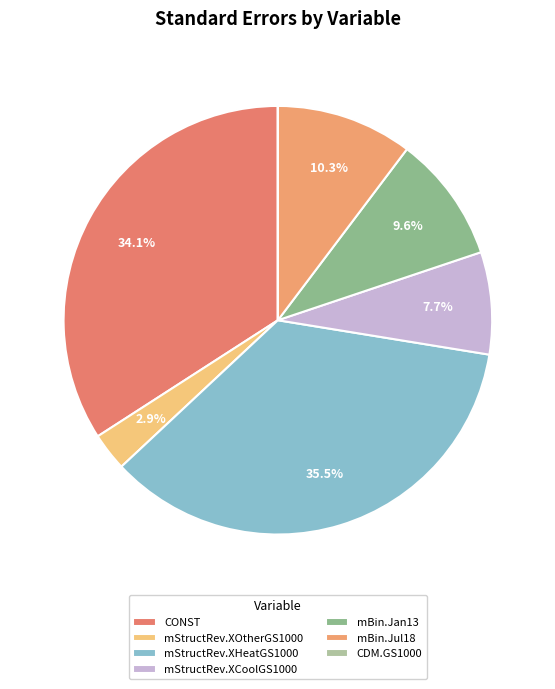

What percentage do mBin.Jul18 and CDM.GS1000 together represent?

10.3%